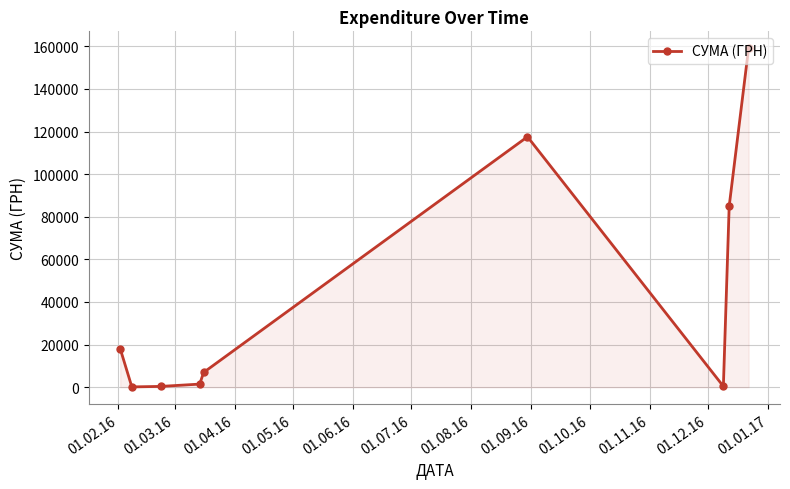

What is the value of the 2nd point from the left?

135.7